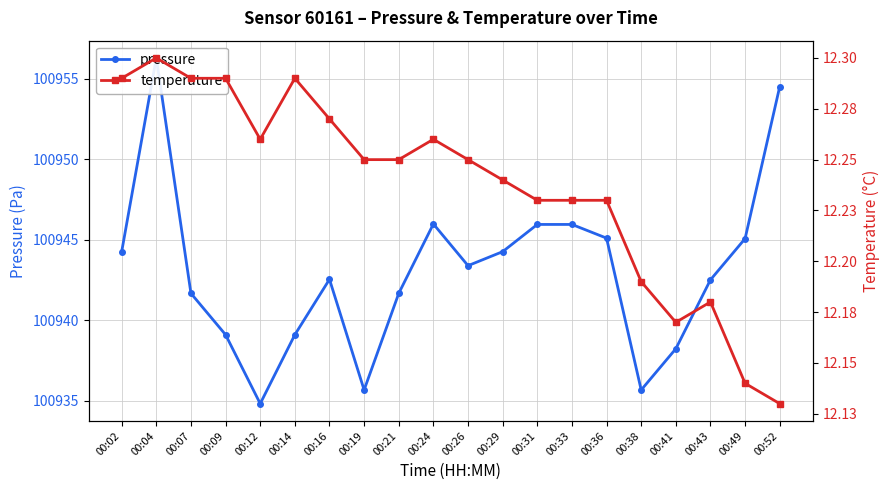

List the series in order of their peak value, highest first.

pressure, temperature